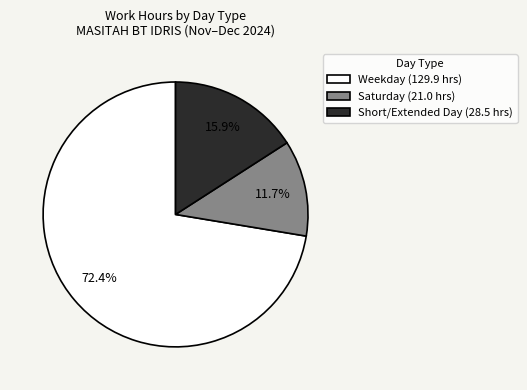

Between Short/Extended Day (28.5 hrs) and Weekday (129.9 hrs), which is larger?

Weekday (129.9 hrs)